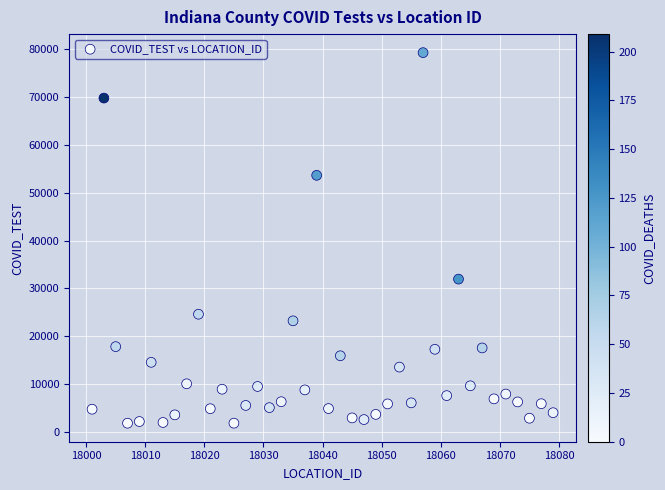

What Y value in the scatter plot is closest to 40556?

31960